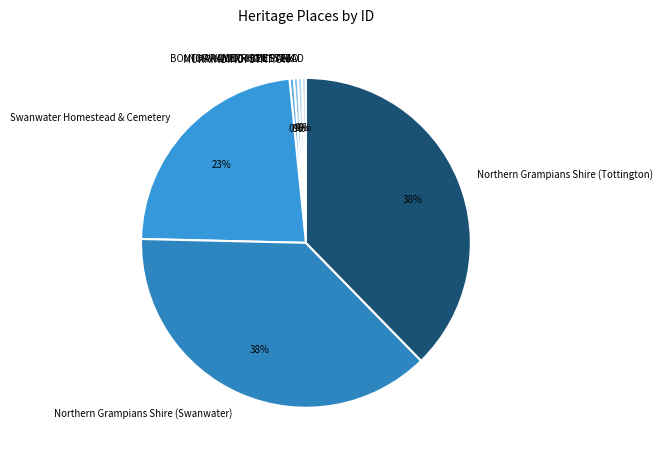

To the nearest percent, what is the combined percentage of Northern Grampians Shire (Tottington) and BONTHARAMBO HOMESTEAD?

38%